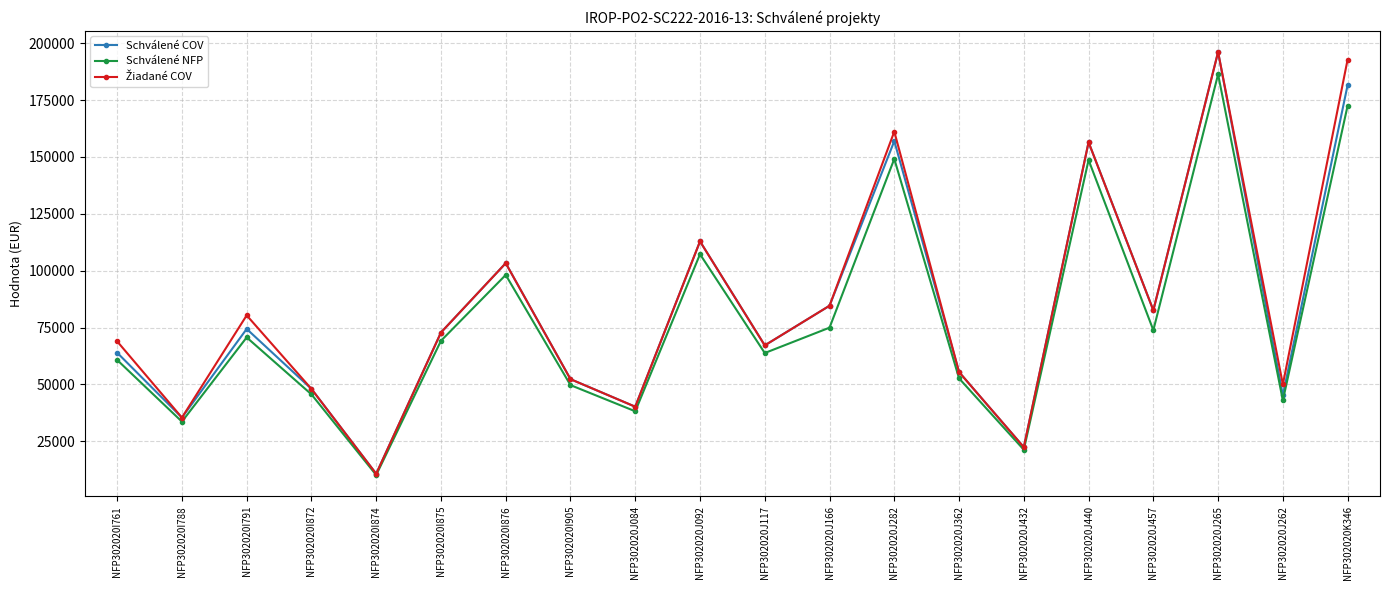

The Schválené COV series shows 72806.5 at NFP302020I875. True or false?

True